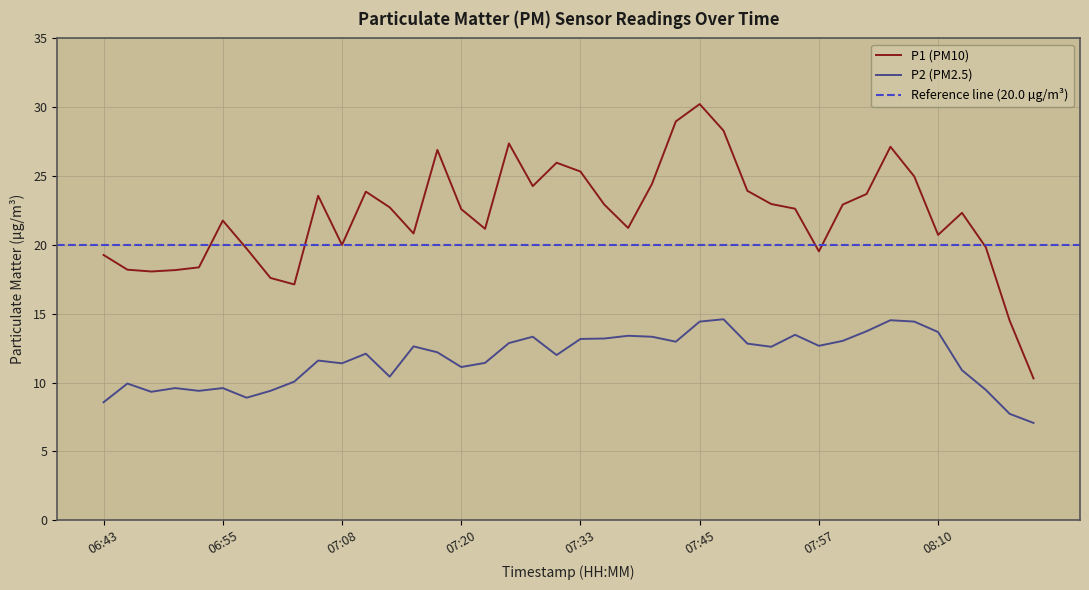

What is the average value of the P2 series?

11.7